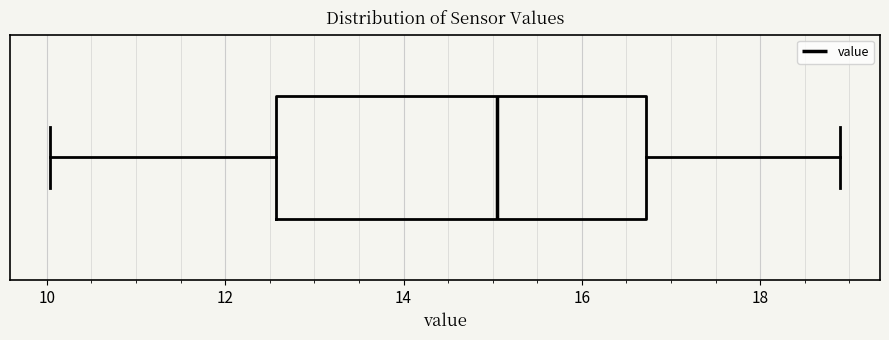

Read this box plot against the x-axis: the position of the median line, the range covered by the box, and the ends of both whiskers. The values are not printed on the chart, so give them approximately, as read against the axis.

median 15.0, box 12.6 to 16.8, whiskers 10.0 to 19.0